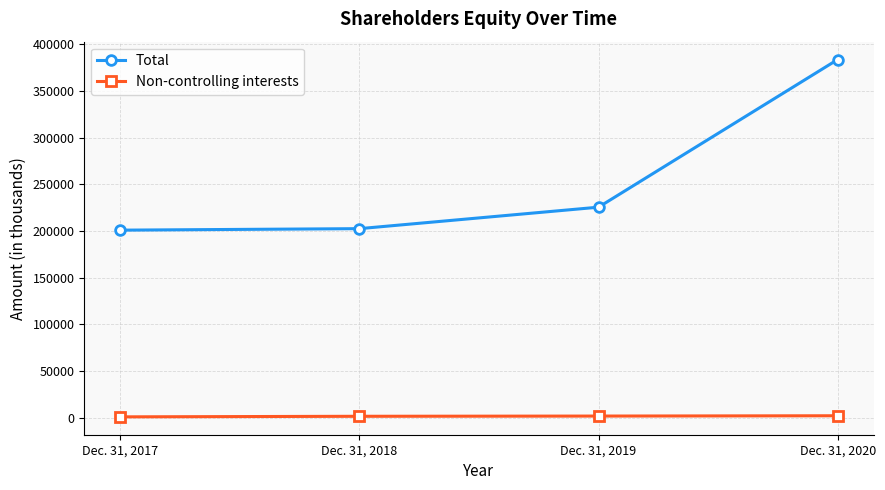

List the labels in order of Total value, largest first.

Dec. 31, 2020, Dec. 31, 2019, Dec. 31, 2018, Dec. 31, 2017